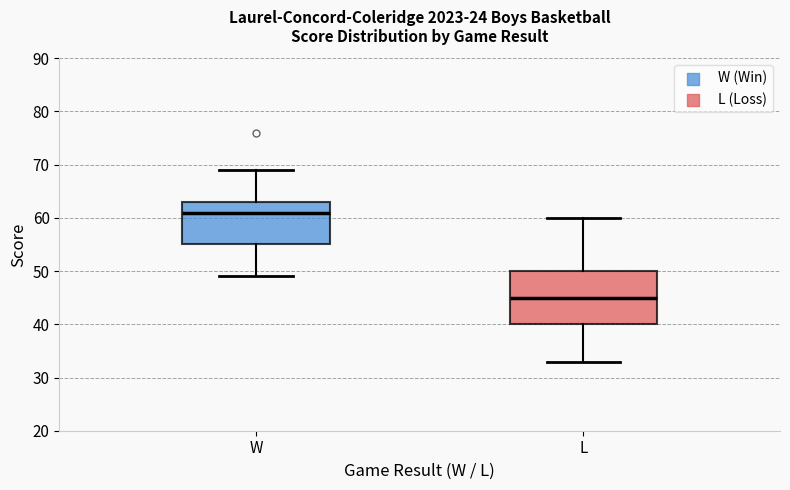

Reading left to right, read every box against the y-axis: the position of its median line, the range the box covers, and the ends of its whiskers. The values are not printed on the chart, so give them approximately, as read against the axis.

W: median 61, box 55 to 63, whiskers 49 to 69
L: median 45, box 40 to 50, whiskers 33 to 60